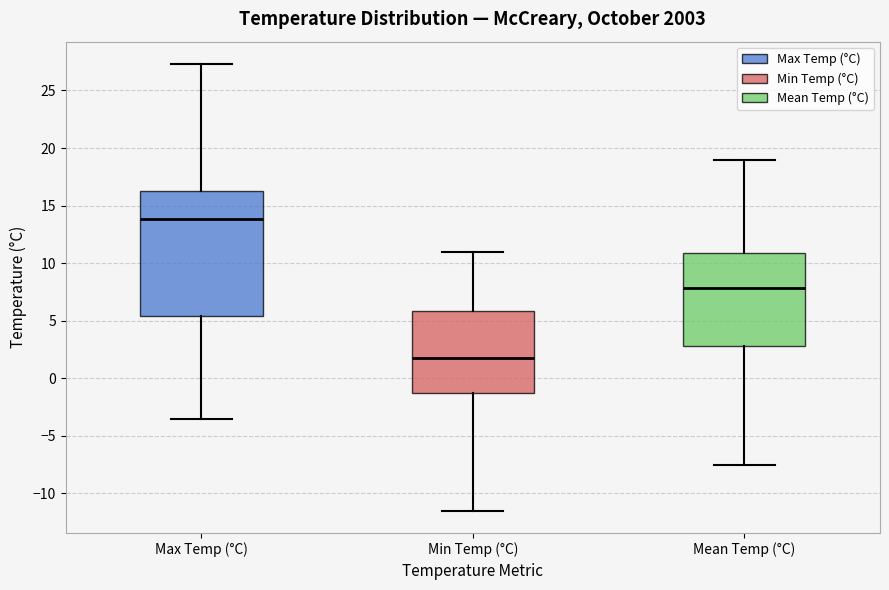

Reading left to right, read every box against the y-axis: the position of its median line, the range the box covers, and the ends of its whiskers. The values are not printed on the chart, so give them approximately, as read against the axis.

Max Temp (°C): median 14.0, box 5.5 to 16.5, whiskers -3.5 to 27.5
Min Temp (°C): median 2.0, box -1.0 to 6.0, whiskers -11.5 to 11.0
Mean Temp (°C): median 8.0, box 3.0 to 11.0, whiskers -7.5 to 19.0